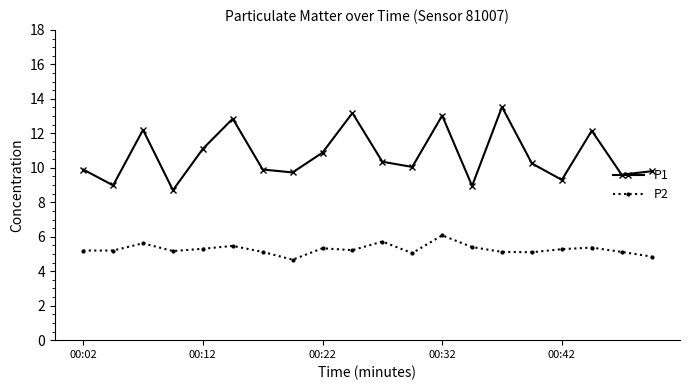

List the series in order of their overall mean, highest first.

P1, P2